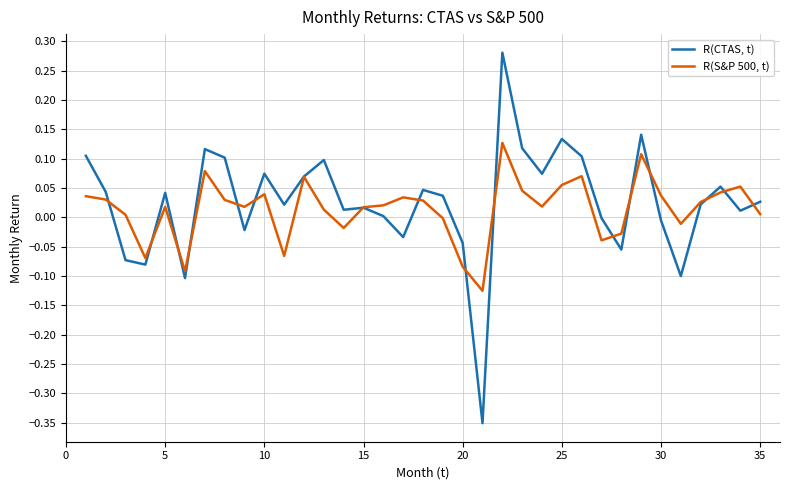

Which series has the largest total across all categories?

R(CTAS, t)